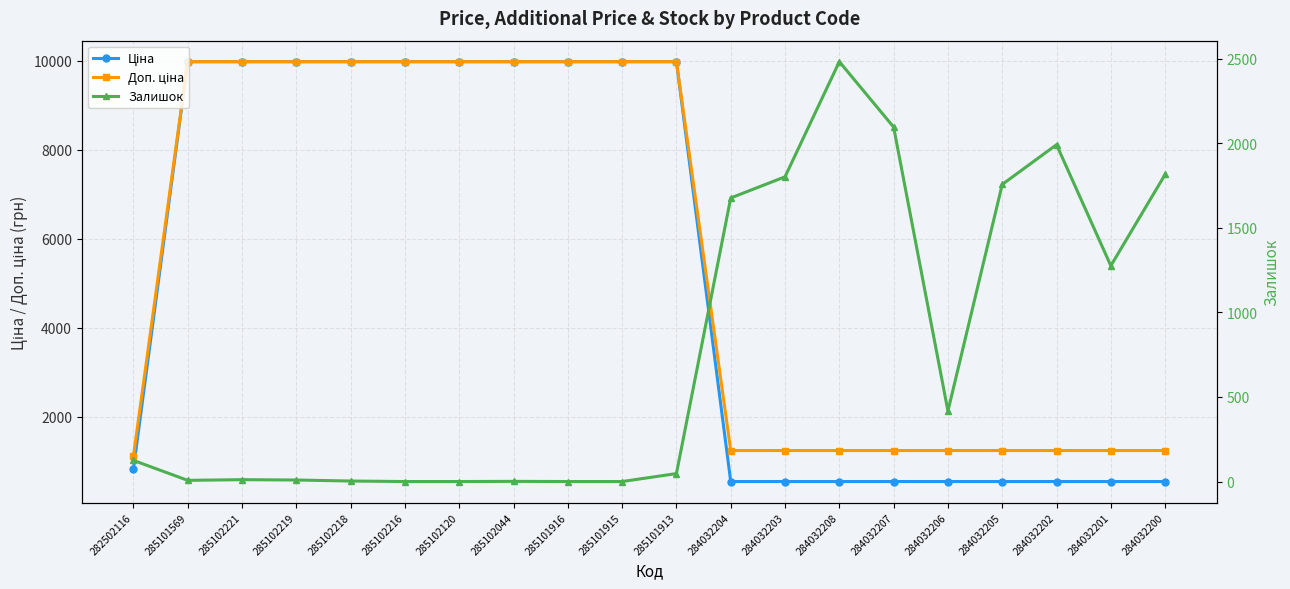

Reading left to right, what are all the values shown in this chart?

Ціна: 818.5	9975.0	9975.0	9975.0	9975.0	9975.0	9975.0	9975.0	9975.0	9975.0	9975.0	539.0	539.0	539.0	539.0	539.0	539.0	539.0	539.0	539.0
Доп. ціна: 1109.2	9975.0	9975.0	9975.0	9975.0	9975.0	9975.0	9975.0	9975.0	9975.0	9975.0	1235.4	1235.4	1235.4	1235.4	1235.4	1235.4	1235.4	1235.4	1235.4
Залишок: 125.0	7.0	11.0	9.0	3.0	0.0	0.0	1.0	0.0	0.0	47.0	1677.0	1802.0	2483.0	2096.0	417.0	1757.0	1992.0	1276.0	1816.0